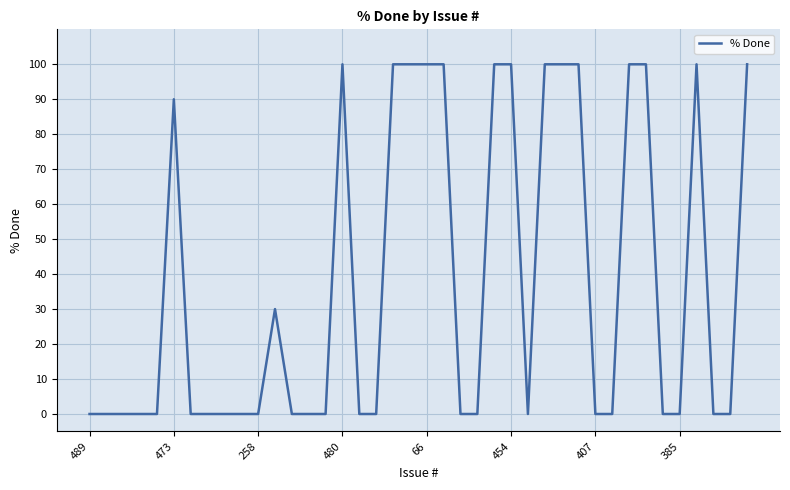

What is the greatest value displayed?

100